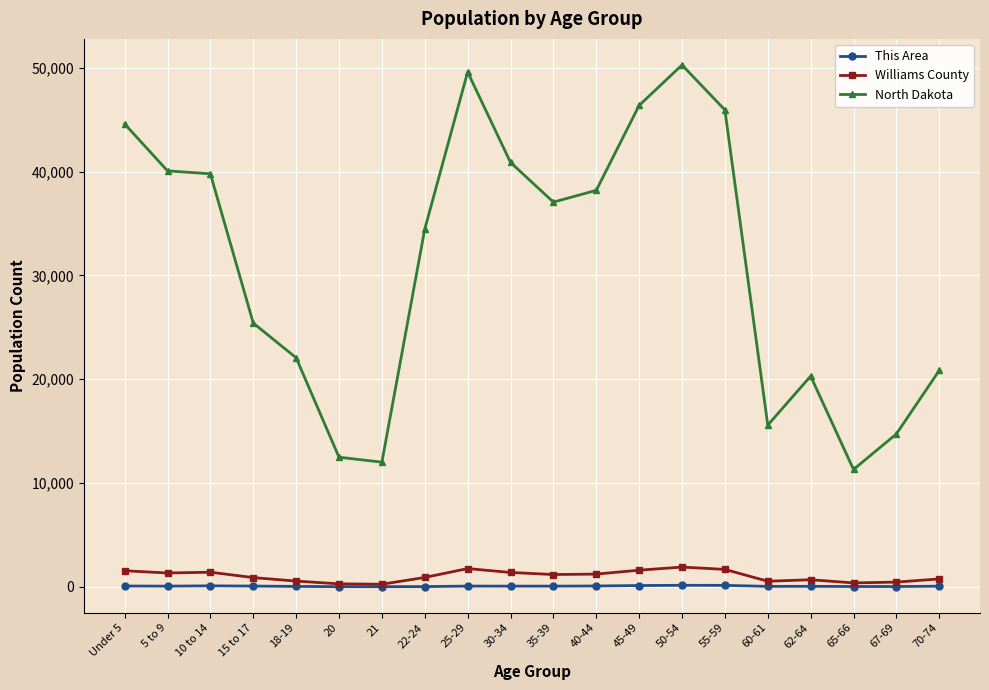

What position from the left is 65-66?

18